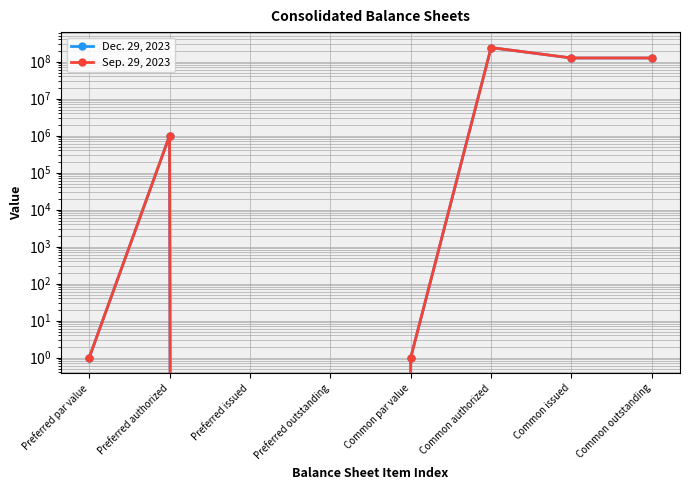

What is the sum of the Dec. 29, 2023 values at Common par value and Preferred issued?

1